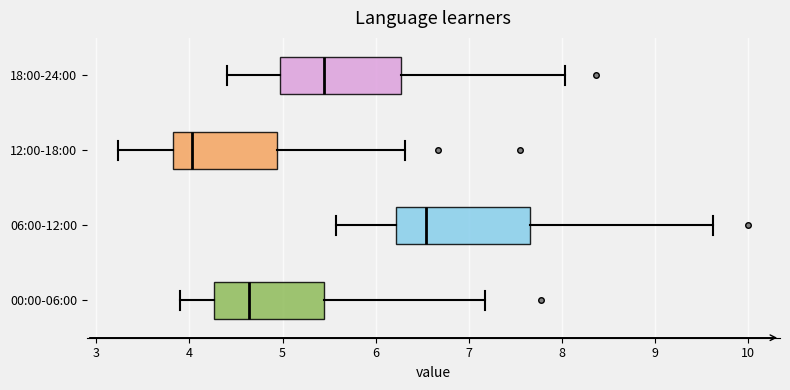

Which box has the furthest to the left median line?

12:00-18:00